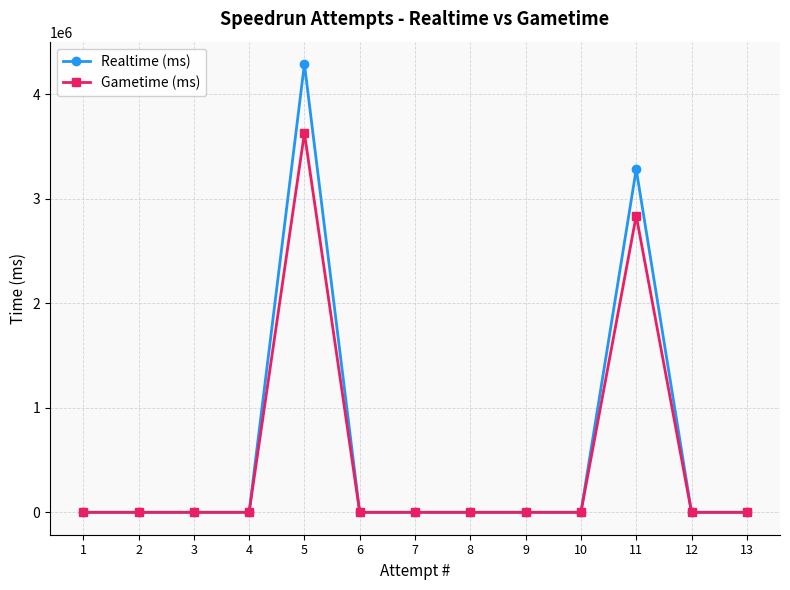

Reading left to right, list all the values displayed in this chart.

Realtime (ms): 13=0	12=0	11=3280992	10=0	9=0	8=0	7=0	6=0	5=4287383	4=0	3=0	2=0	1=0
Gametime (ms): 13=0	12=0	11=2837488	10=0	9=0	8=0	7=0	6=0	5=3627614	4=0	3=0	2=0	1=0